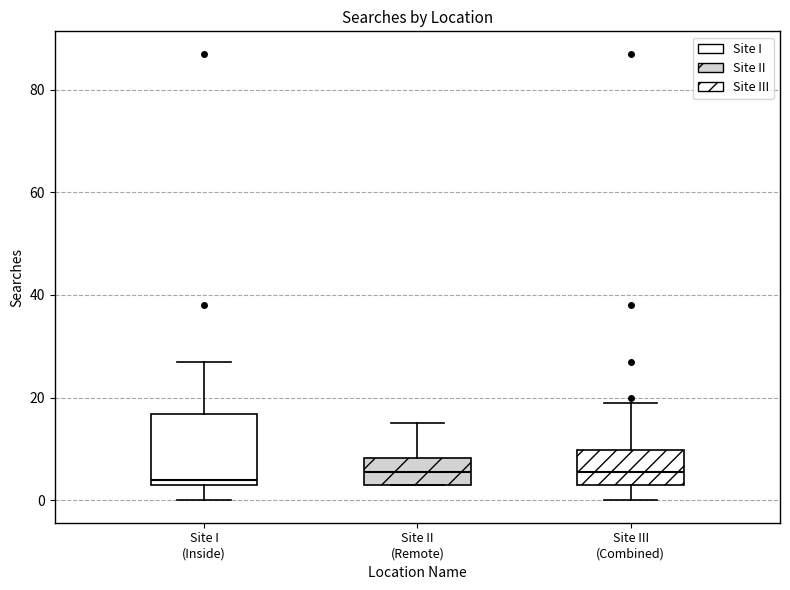

Reading left to right, transcribe this box plot: for each box, give where its median line is, the range the box spans, and where its two whiskers end, as read against the y-axis. The values are not printed on the chart, so give them approximately, as read against the axis.

Site I (Inside): median 4 (just above the box's lower edge), box 4 to 16, whiskers 0 to 28
Site II (Remote): median 6, box 4 to 8, whiskers 4 to 16
Site III (Combined): median 6, box 4 to 10, whiskers 0 to 20